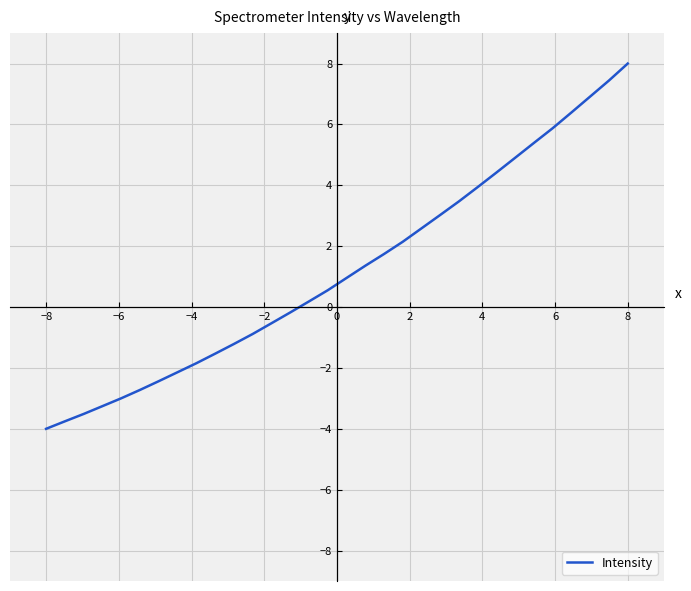

What is the maximum value shown in the chart?

8.0